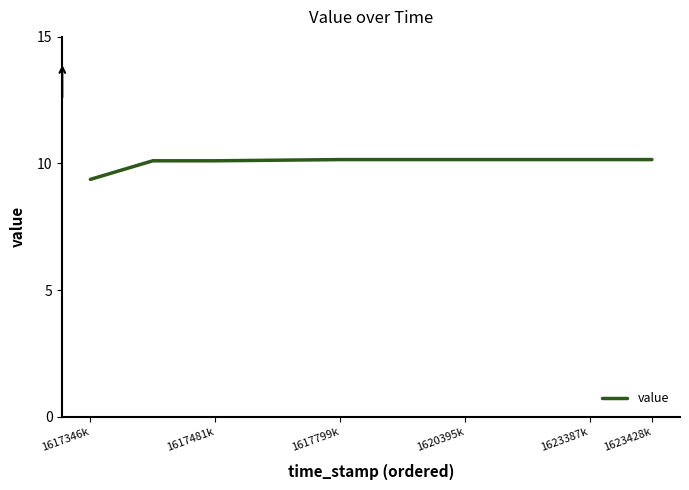

How many values are between 10 and 11?

9